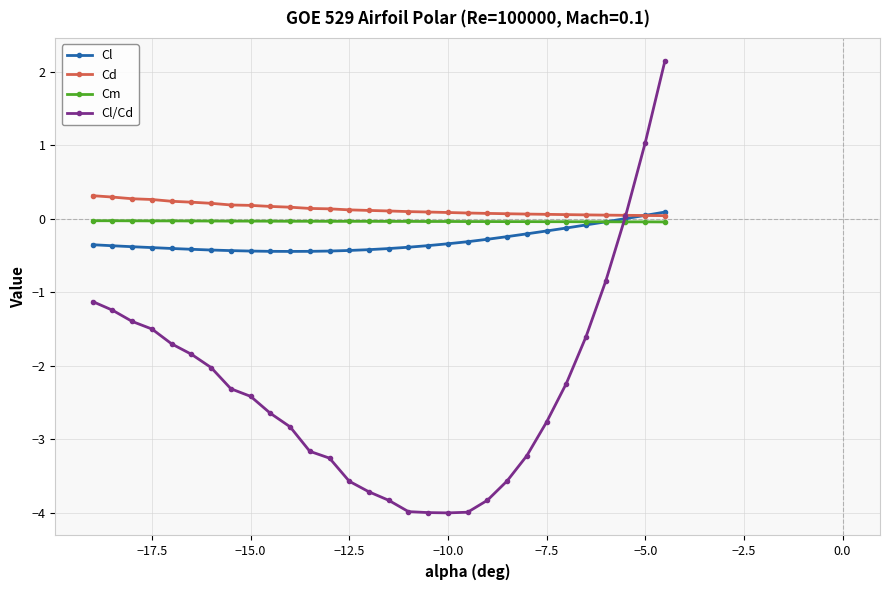

Does the chart have visible grid lines?

Yes